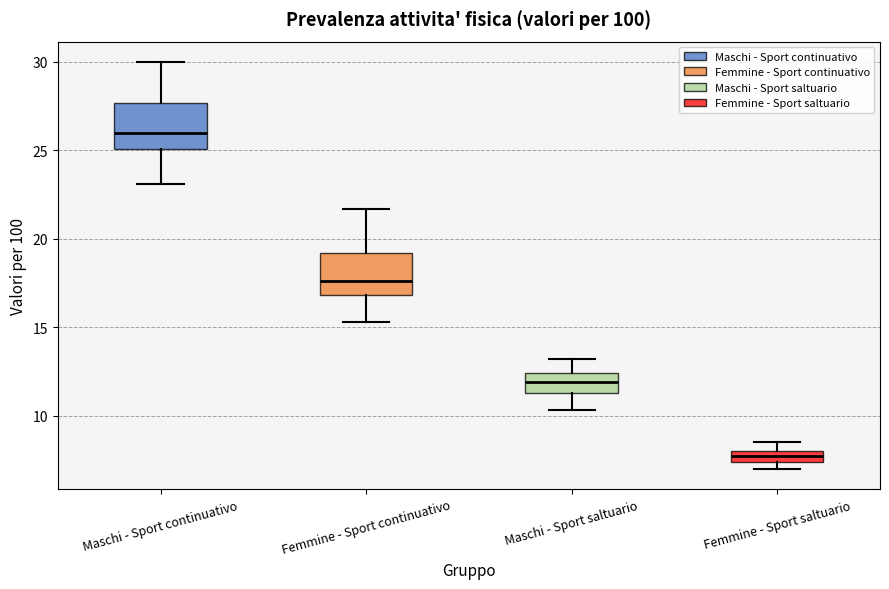

Which box has the lowest median line?

Femmine - Sport saltuario